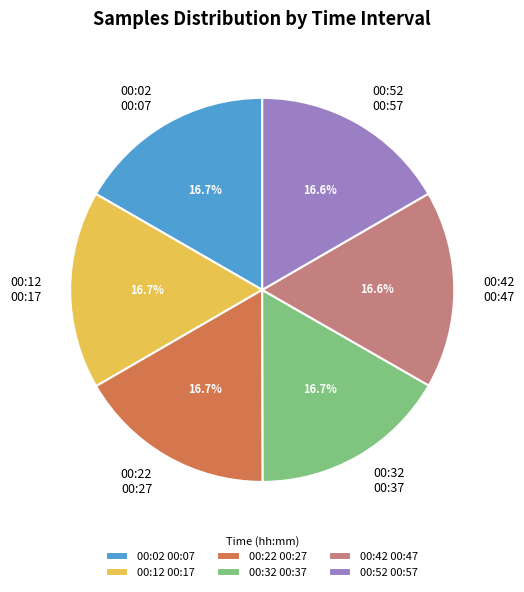

What percentage is NOT represented by 00:02 00:07?

83.3%